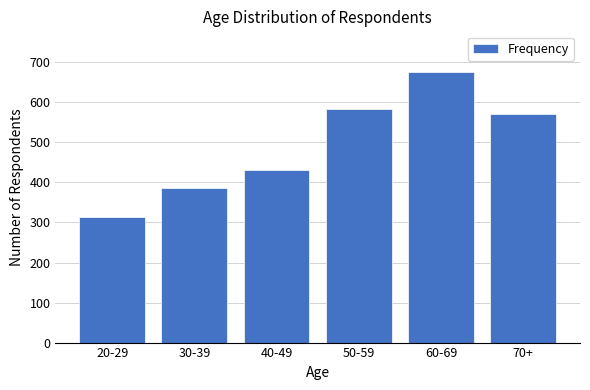

Reading left to right, what are all the values shown in this chart?

314	387	431	583	676	571